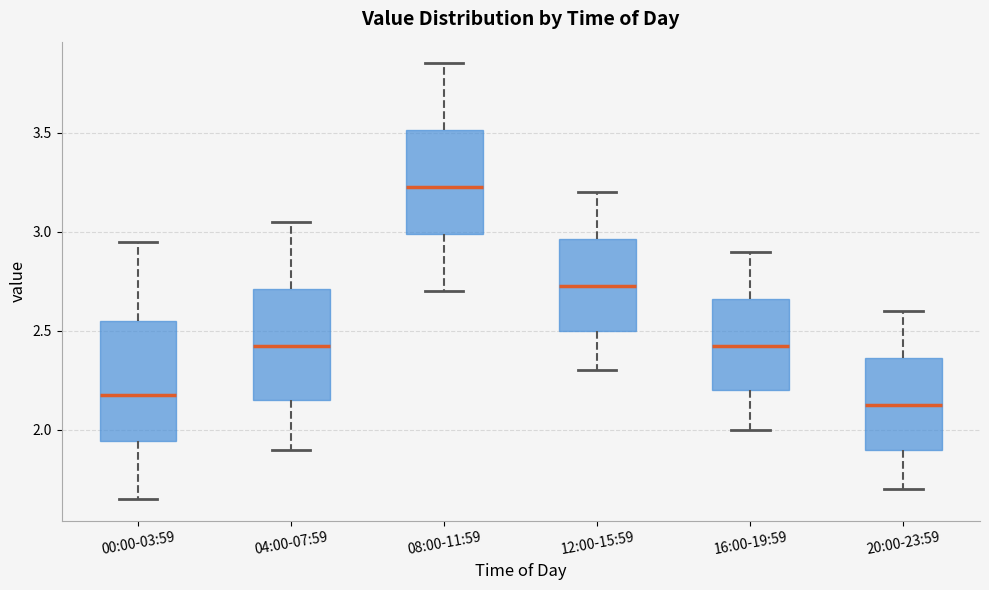

Where is the lower edge of the box for 16:00-19:59 on the y-axis? The values are not printed on the chart, so give them approximately, as read against the axis.

2.20